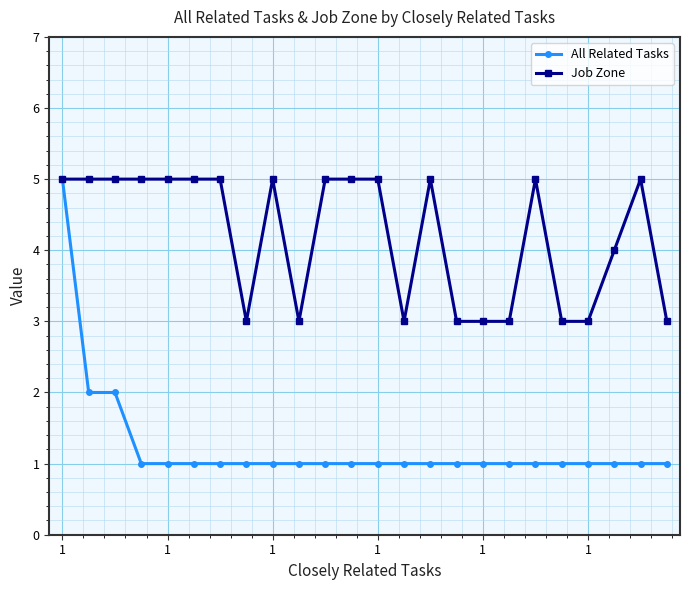

Which series has the largest total across all categories?

Job Zone